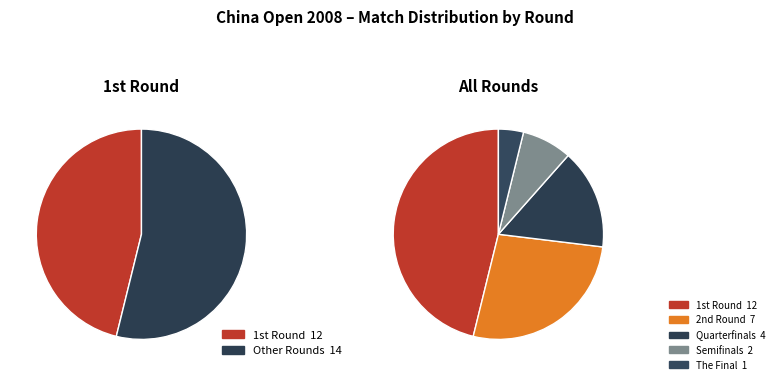

Approximately how many times larger is the value at Semifinals compared to The Final?

2.0